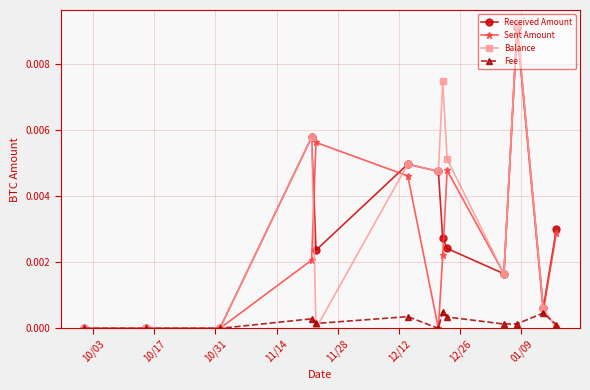

True or false: Balance has more than 1 points higher than both neighbors.

True